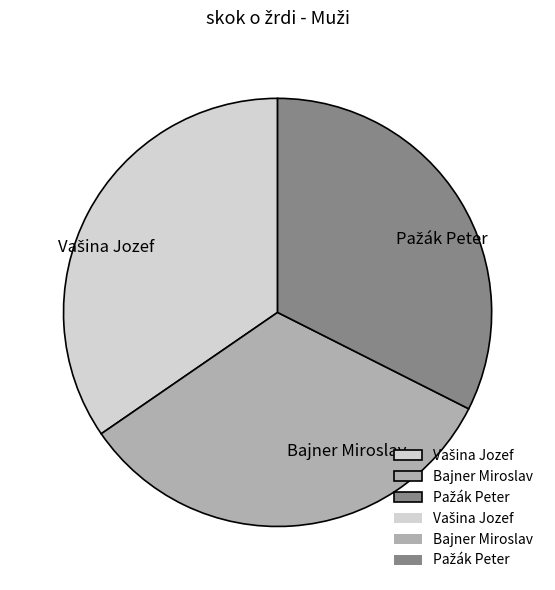

Is Bajner Miroslav the majority of the pie?

No